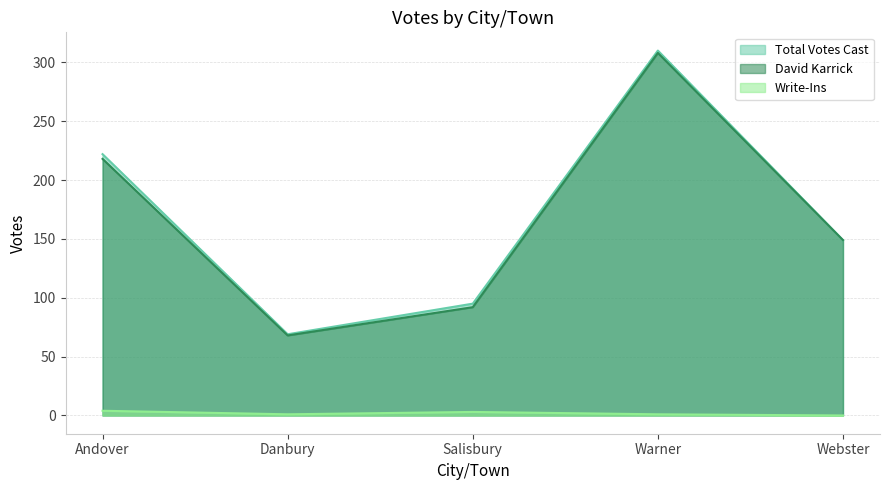

Which has a higher value, Salisbury or Warner?

Warner